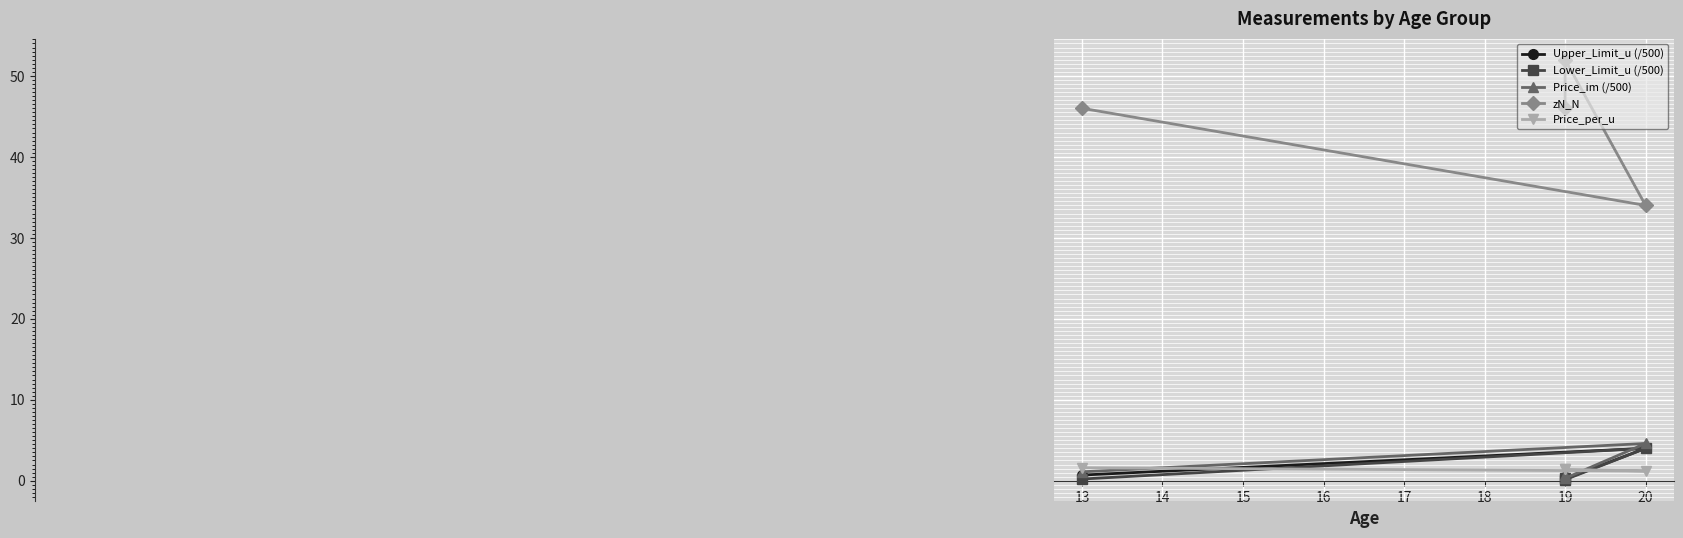

What is the sum of all Price_im (/500) values?

6.7